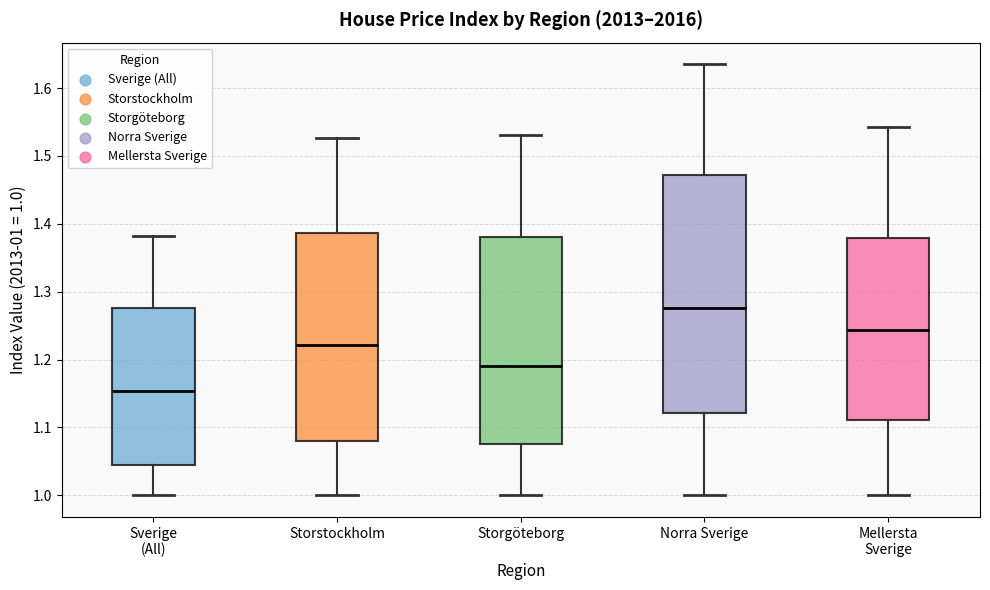

Reading left to right, transcribe this box plot: for each box, give where its median line is, the range the box spans, and where its two whiskers end, as read against the y-axis. The values are not printed on the chart, so give them approximately, as read against the axis.

Sverige (All): median 1.15, box 1.04 to 1.28, whiskers 1.00 to 1.38
Storstockholm: median 1.22, box 1.08 to 1.39, whiskers 1.00 to 1.53
Storgöteborg: median 1.19, box 1.08 to 1.38, whiskers 1.00 to 1.53
Norra Sverige: median 1.28, box 1.12 to 1.47, whiskers 1.00 to 1.64
Mellersta Sverige: median 1.24, box 1.11 to 1.38, whiskers 1.00 to 1.54